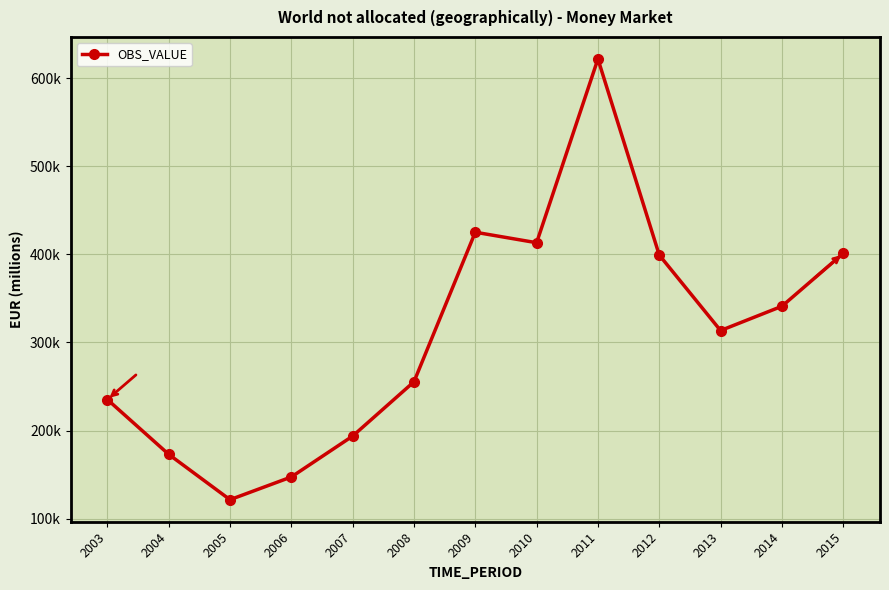

Is this an area chart (filled region under the line)?

No